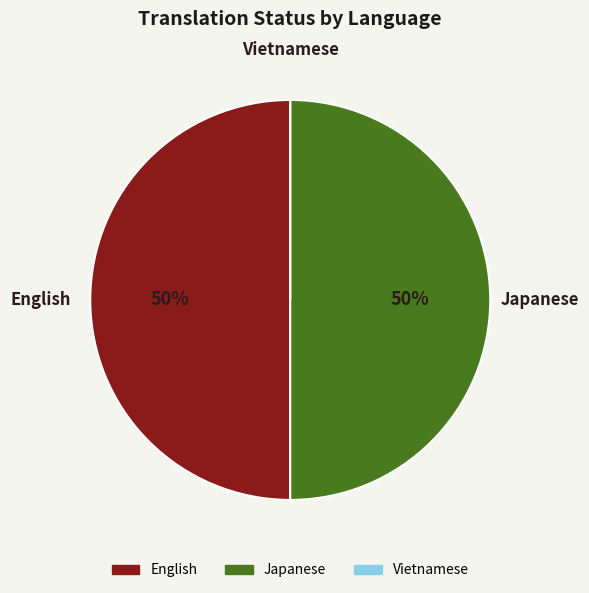

Is it true that Japanese is 50% of the pie?

True